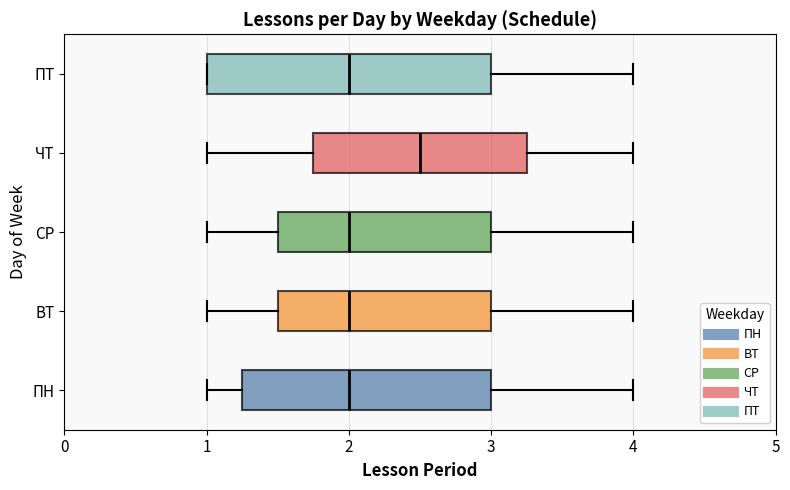

Reading bottom to top, transcribe this box plot: for each box, give where its median line is, the range the box spans, and where its two whiskers end, as read against the x-axis. The values are not printed on the chart, so give them approximately, as read against the axis.

ПН: median 2.0, box 1.3 to 3.0, whiskers 1.0 to 4.0
ВТ: median 2.0, box 1.5 to 3.0, whiskers 1.0 to 4.0
СР: median 2.0, box 1.5 to 3.0, whiskers 1.0 to 4.0
ЧТ: median 2.5, box 1.8 to 3.3, whiskers 1.0 to 4.0
ПТ: median 2.0, box 1.0 to 3.0, whiskers 1.0 to 4.0